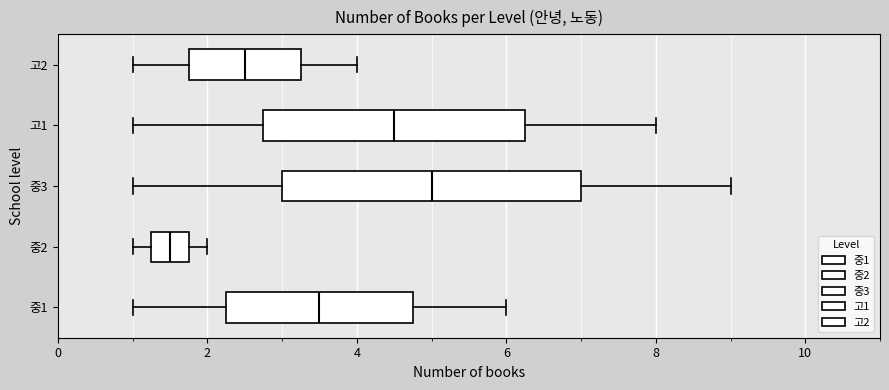

Which box has the furthest to the left median line?

중2